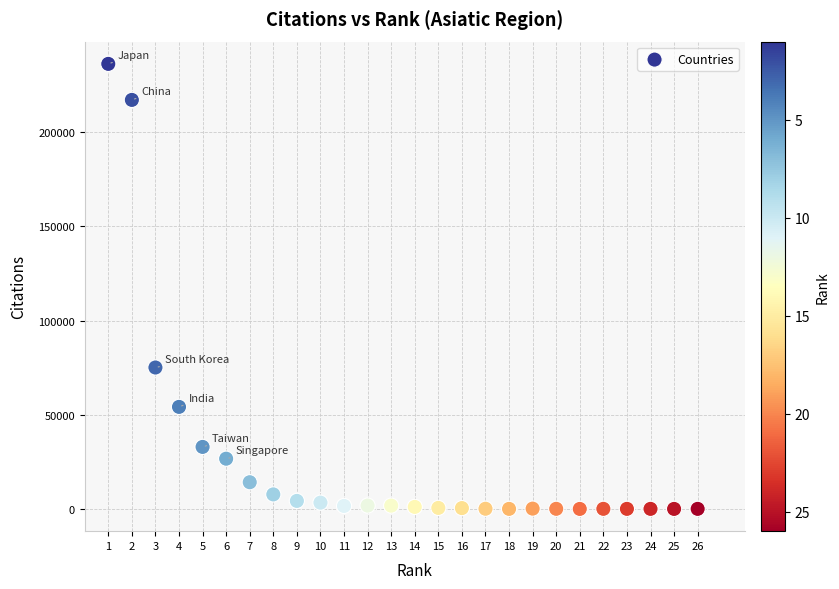

What Y value in the scatter plot is closest to 118116?

75062